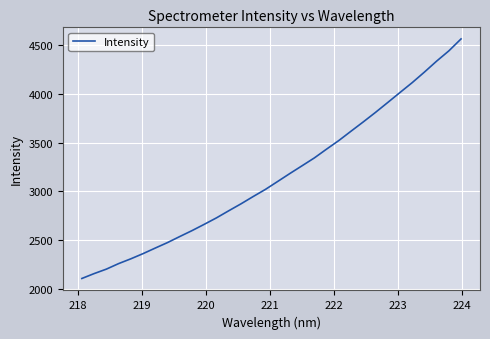

What is the greatest value displayed?

4561.1